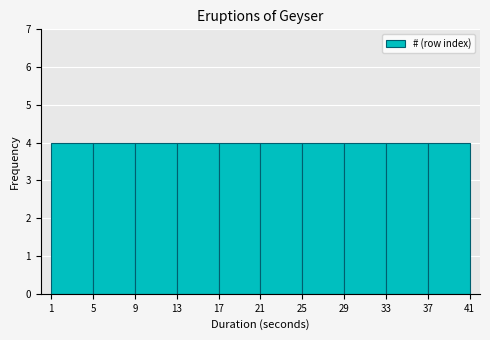

Reading left to right, transcribe this chart: for each bar, give the range it covers on the x-axis and its height. The values are not printed on the chart, so give them approximately, as read against the axis.

1 to 5: 4
5 to 9: 4
9 to 13: 4
13 to 17: 4
17 to 21: 4
21 to 25: 4
25 to 29: 4
29 to 33: 4
33 to 37: 4
37 to 41: 4